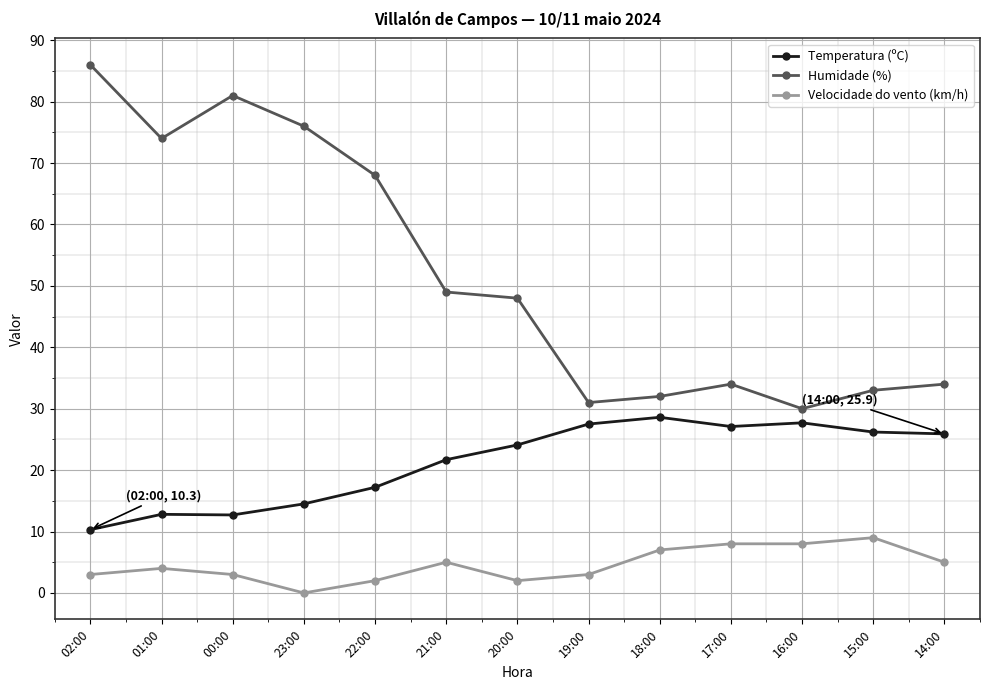

At which category does Humidade (%) reach its first local valley?

01:00